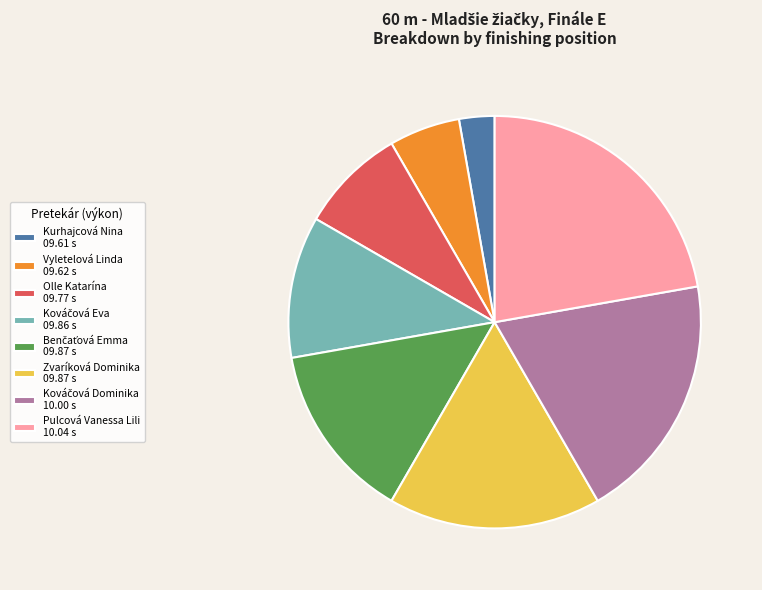

Which slice is the largest?

Pulcová Vanessa Lili